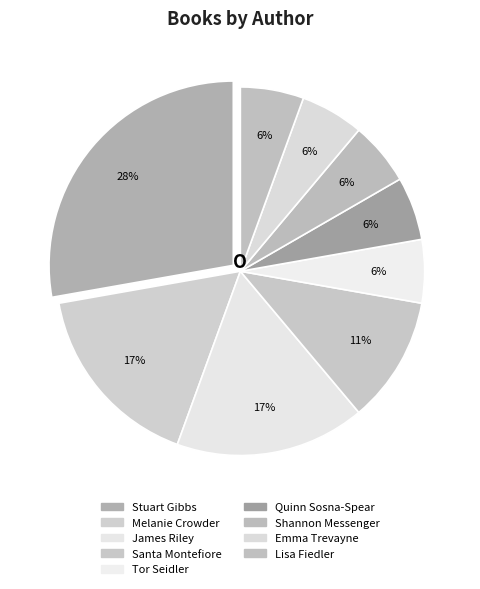

To the nearest percent, what is the difference between the largest and smallest slice percentages?

22%